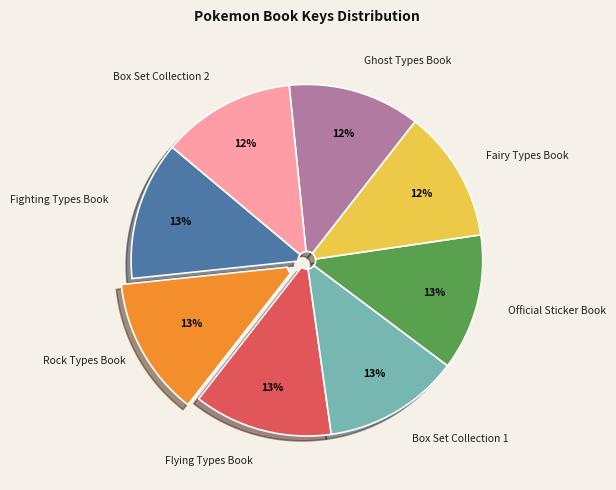

Do Official Sticker Book and Ghost Types Book together represent more than half of the pie?

No